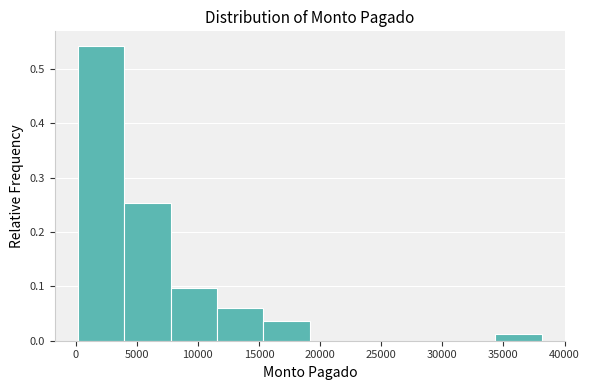

Which range on the x-axis has the tallest bar?

0 to 4000